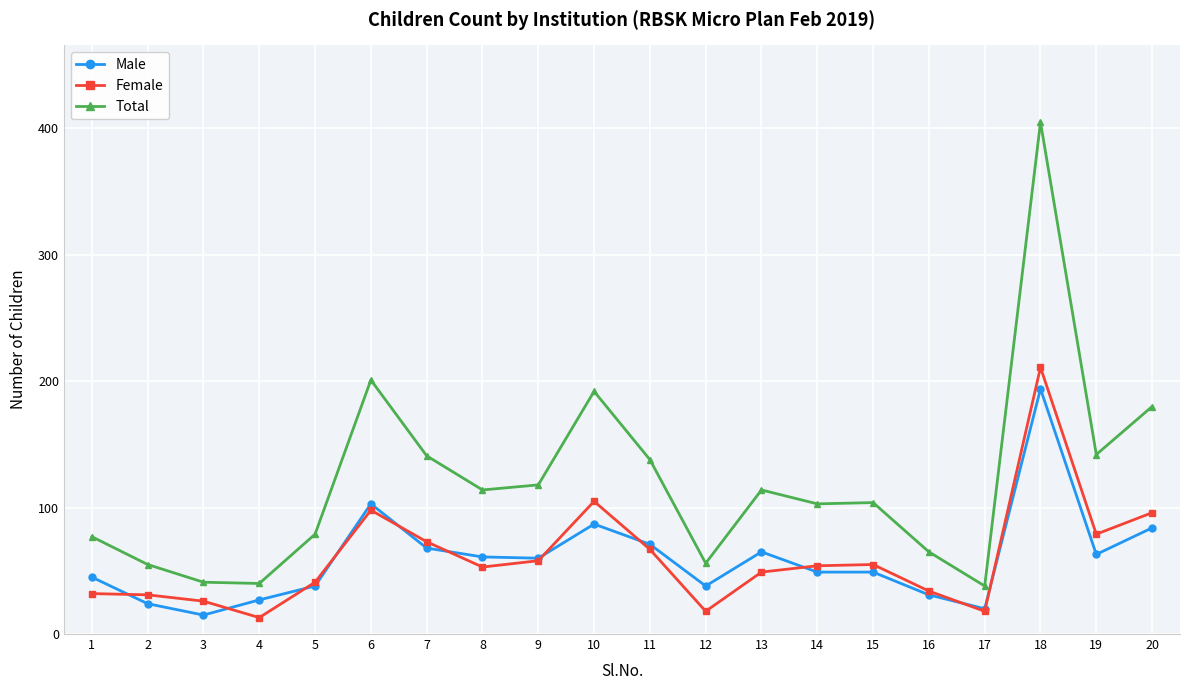

True or false: Female has more than 0 interior local peaks.

True